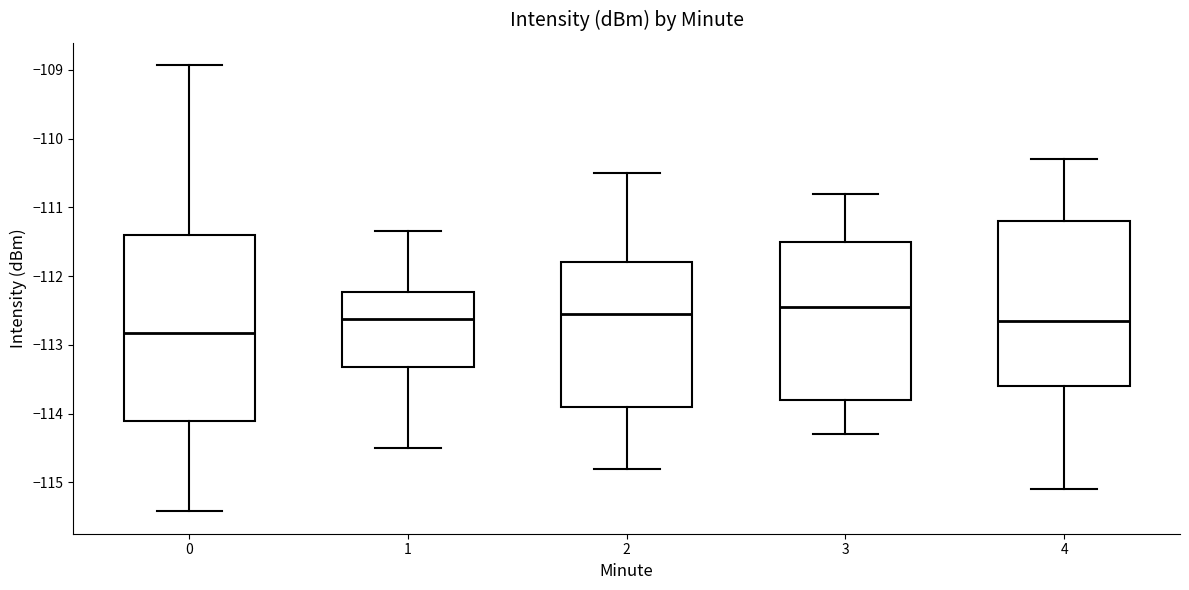

Reading left to right, transcribe this box plot: for each box, give where its median line is, the range the box spans, and where its two whiskers end, as read against the y-axis. The values are not printed on the chart, so give them approximately, as read against the axis.

0: median -112.8, box -114.1 to -111.4, whiskers -115.4 to -108.9
1: median -112.6, box -113.3 to -112.2, whiskers -114.5 to -111.3
2: median -112.5, box -113.9 to -111.8, whiskers -114.8 to -110.5
3: median -112.4, box -113.8 to -111.5, whiskers -114.3 to -110.8
4: median -112.6, box -113.6 to -111.2, whiskers -115.1 to -110.3